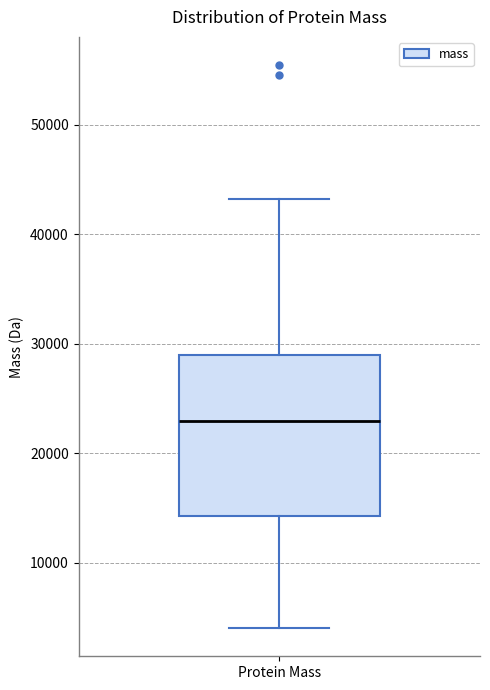

Read this box plot against the y-axis: the position of the median line, the range covered by the box, and the ends of both whiskers. The values are not printed on the chart, so give them approximately, as read against the axis.

median 23000, box 14000 to 29000, whiskers 4000 to 43000